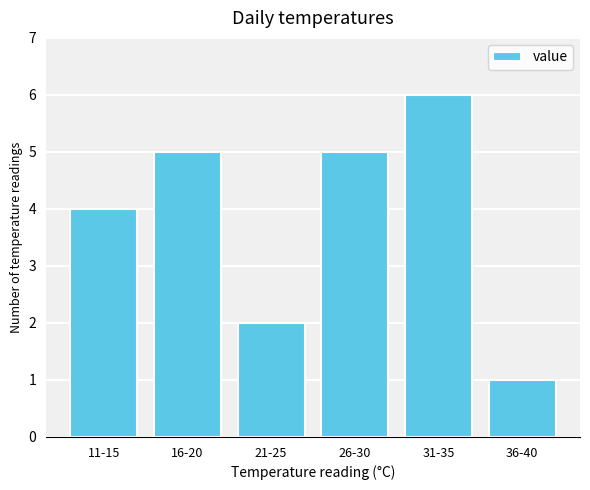

Reading left to right, what are all the values shown in this chart?

11-15=4	16-20=5	21-25=2	26-30=5	31-35=6	36-40=1